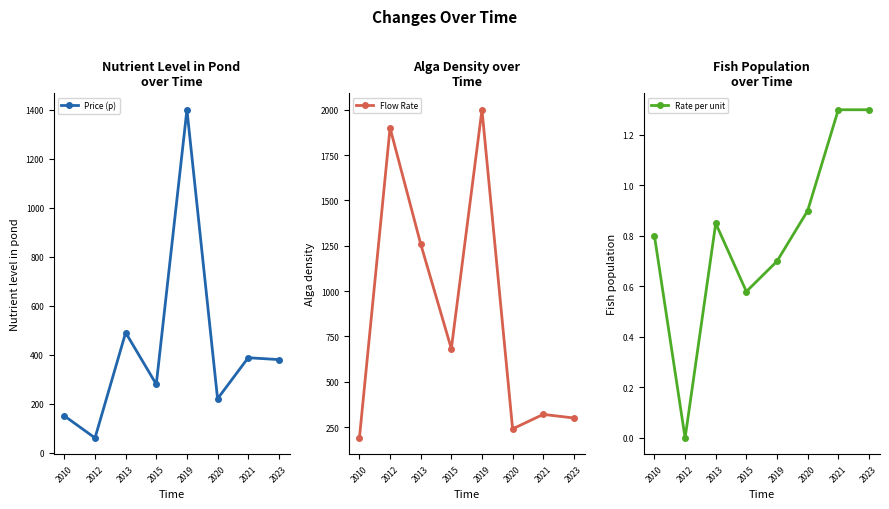

Reading left to right, list all the values displayed in this chart.

Price (p): 2010=150.0	2012=60.0	2013=490.0	2015=279.0	2019=1400.0	2020=220.0	2021=387.5	2023=380.0
Flow Rate: 2010=190.0	2012=1900.0	2013=1260.0	2015=682.0	2019=2000.0	2020=240.0	2021=320.0	2023=300.0
Rate per unit: 2010=0.8	2012=0.0	2013=0.8	2015=0.6	2019=0.7	2020=0.9	2021=1.3	2023=1.3